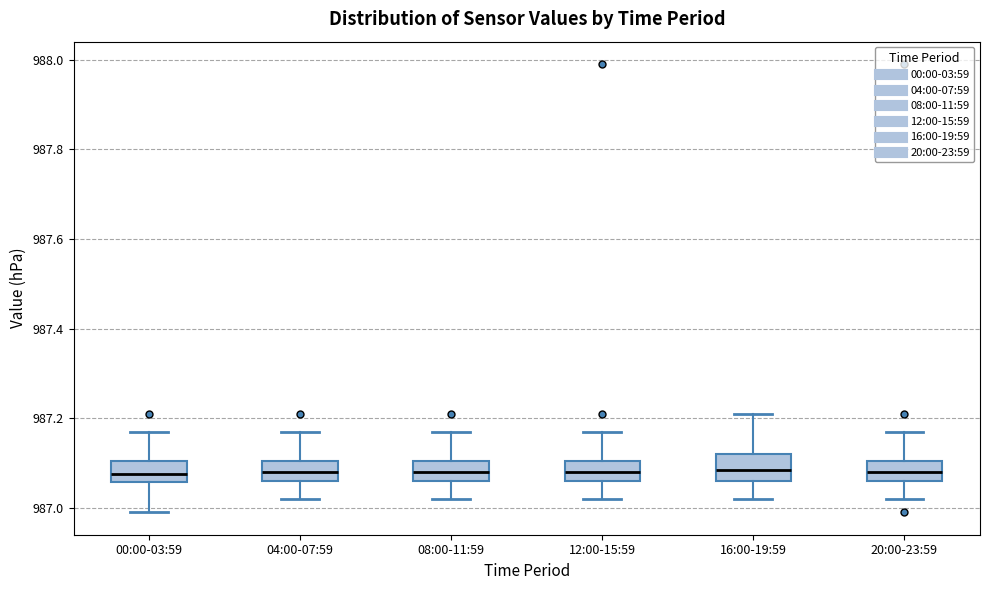

Reading left to right, transcribe this box plot: for each box, give where its median line is, the range the box spans, and where its two whiskers end, as read against the y-axis. The values are not printed on the chart, so give them approximately, as read against the axis.

00:00-03:59: median 987.08, box 987.06 to 987.10, whiskers 987.00 to 987.18
04:00-07:59: median 987.08, box 987.06 to 987.10, whiskers 987.02 to 987.18
08:00-11:59: median 987.08, box 987.06 to 987.10, whiskers 987.02 to 987.18
12:00-15:59: median 987.08, box 987.06 to 987.10, whiskers 987.02 to 987.18
16:00-19:59: median 987.08, box 987.06 to 987.12, whiskers 987.02 to 987.22
20:00-23:59: median 987.08, box 987.06 to 987.10, whiskers 987.02 to 987.18